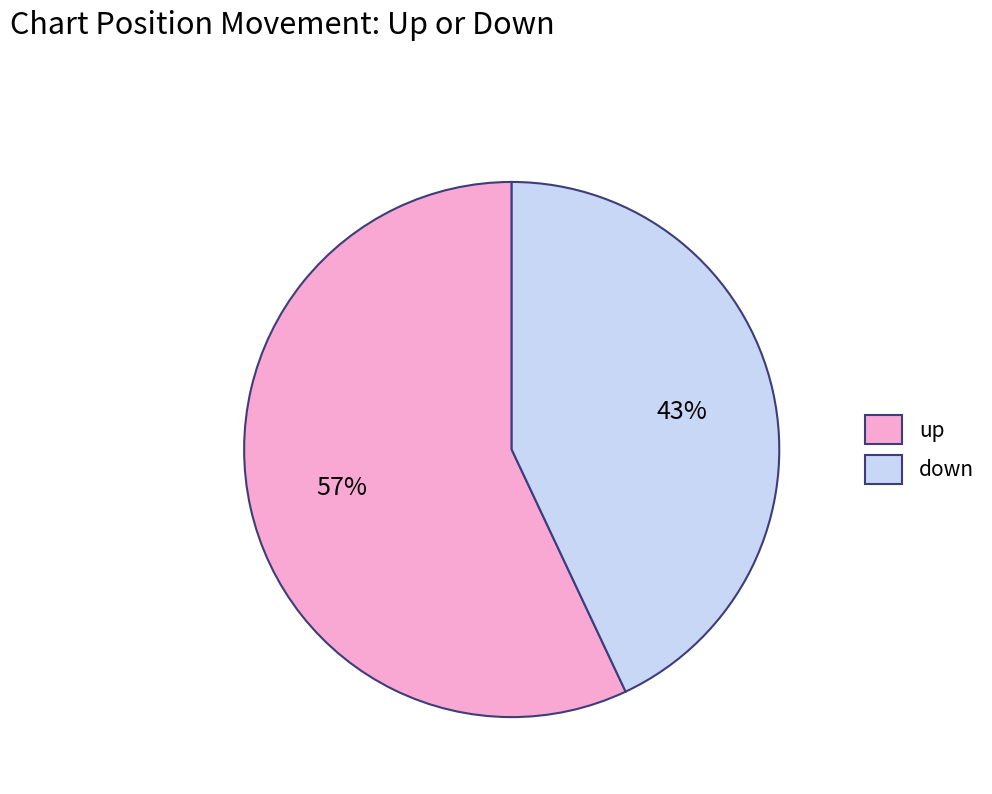

To the nearest percent, what is the difference between the up and down slice percentages?

14%